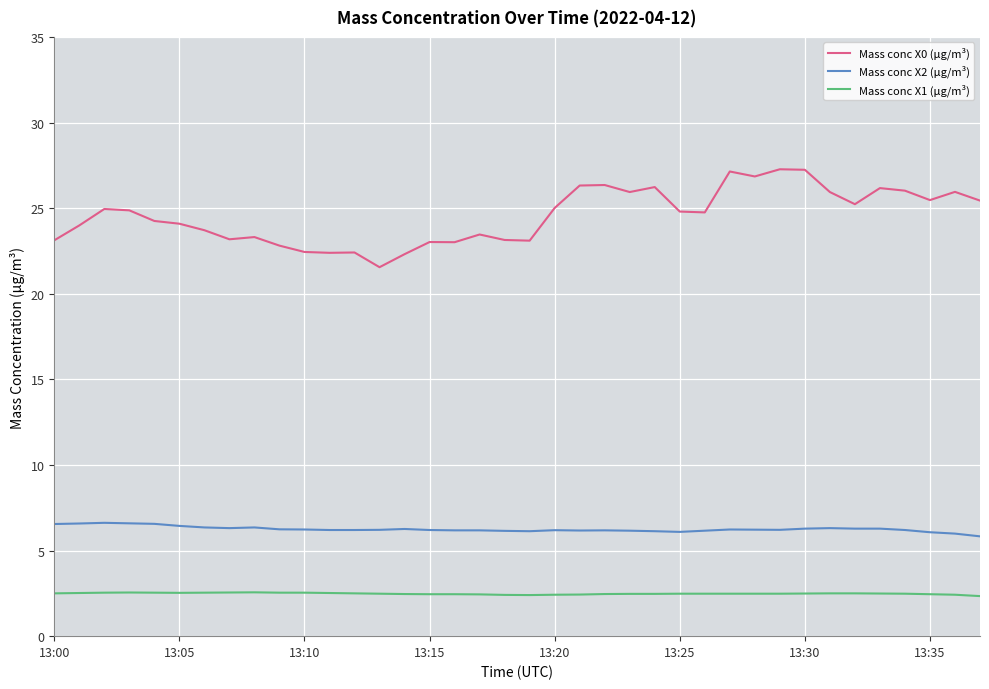

List the series in order of their peak value, highest first.

Mass conc X0 (μg/m³), Mass conc X2 (μg/m³), Mass conc X1 (μg/m³)